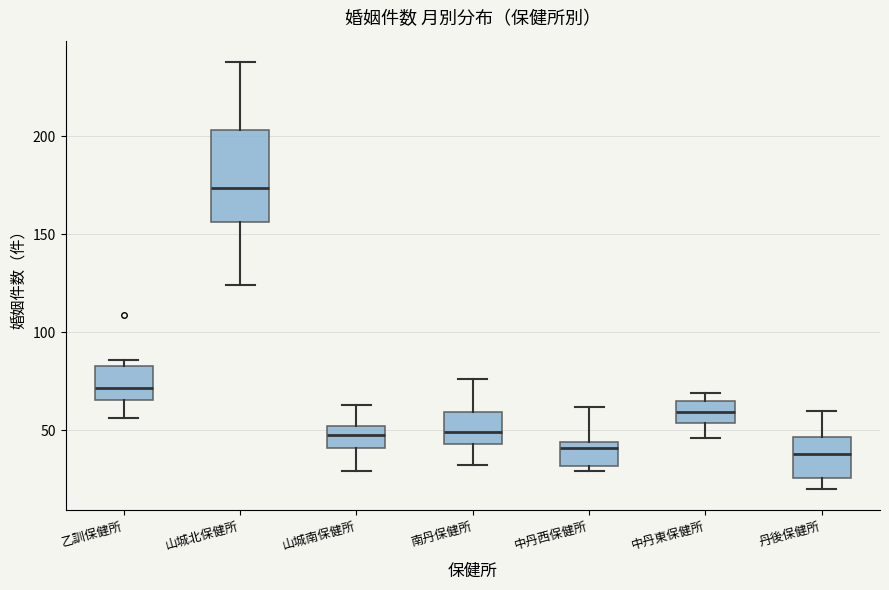

Reading left to right, transcribe this box plot: for each box, give where its median line is, the range the box spans, and where its two whiskers end, as read against the y-axis. The values are not printed on the chart, so give them approximately, as read against the axis.

乙訓保健所: median 70, box 65 to 85, whiskers 55 to 85 (just above the box's upper edge)
山城北保健所: median 175, box 155 to 205, whiskers 125 to 240
山城南保健所: median 50 (inside the box), box 40 to 50, whiskers 30 to 65
南丹保健所: median 50, box 45 to 60, whiskers 30 to 75
中丹西保健所: median 40, box 30 to 45, whiskers 30 (just below the box's lower edge) to 60
中丹東保健所: median 60, box 55 to 65, whiskers 45 to 70
丹後保健所: median 40, box 25 to 45, whiskers 20 to 60